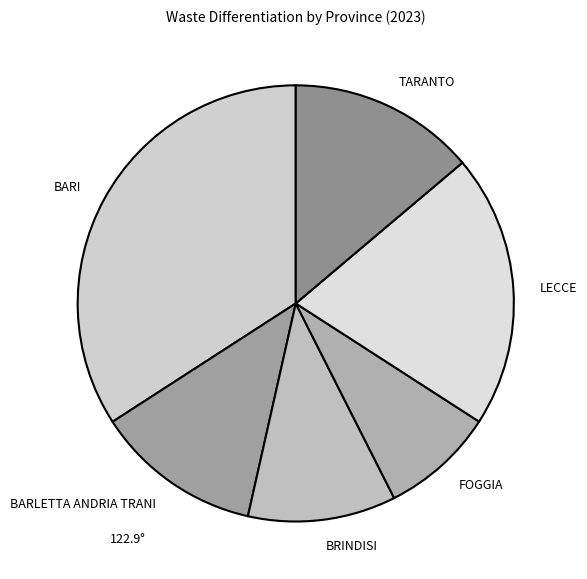

Which has a higher value, FOGGIA or BARLETTA ANDRIA TRANI?

BARLETTA ANDRIA TRANI